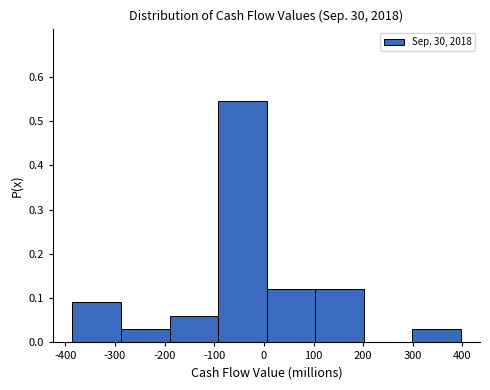

Reading left to right, transcribe this chart: for each bar, give the range it covers on the x-axis and its height. Neither the bar edges nor the heights are printed on the chart, so give them approximately, as read against the axes.

-390 to -290: 0.09
-290 to -190: 0.03
-190 to -90: 0.06
-90 to 10: 0.55
10 to 100: 0.12
100 to 200: 0.12
200 to 300: 0
300 to 400: 0.03